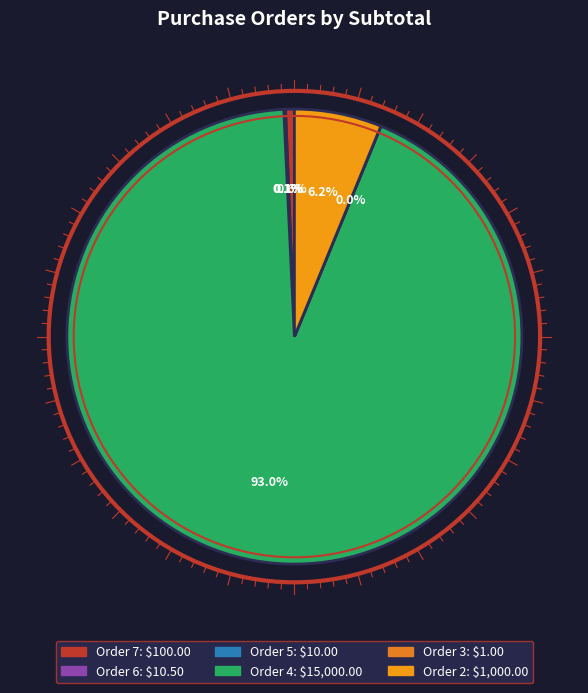

What is the largest slice in the pie chart?

Order 4